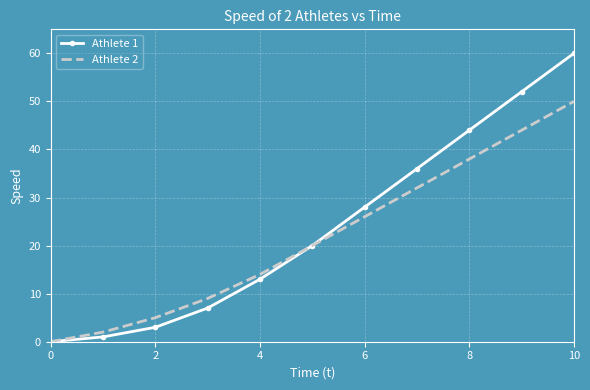

Which series has the largest total across all categories?

Athlete 1